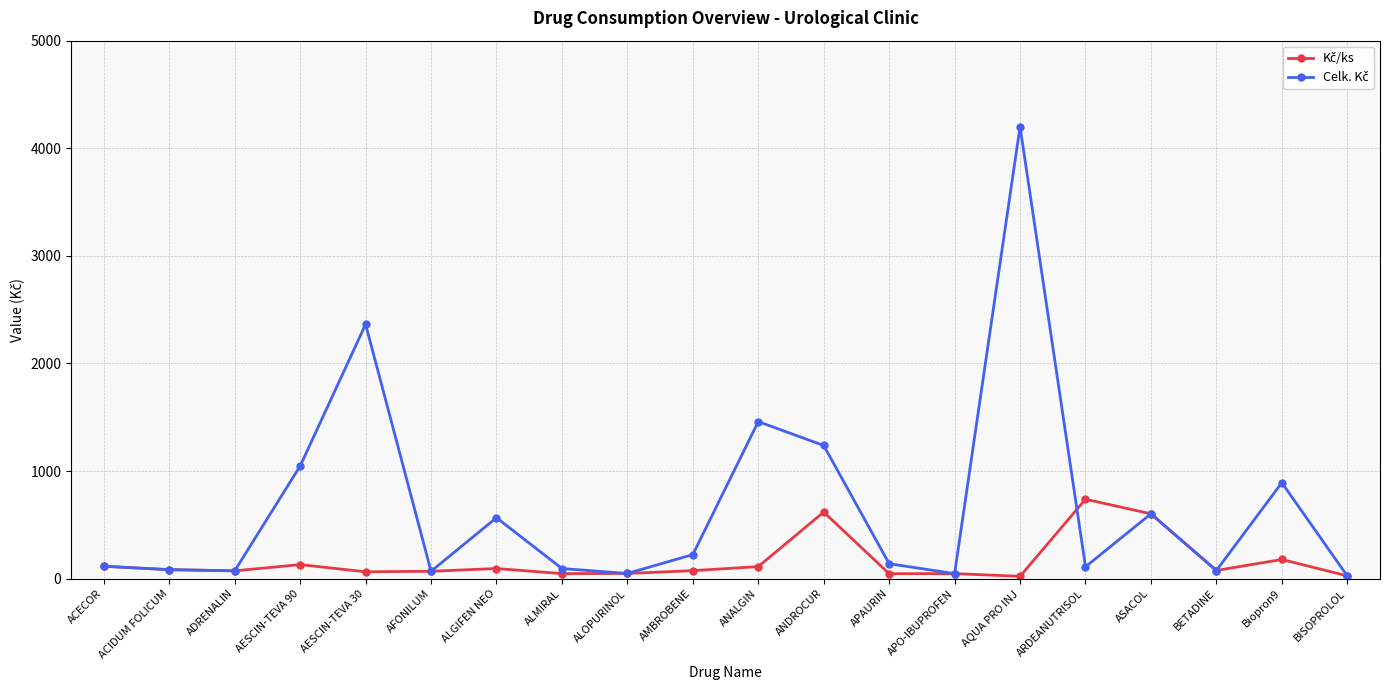

What is the total value across all series at ARDEANUTRISOL?

849.3